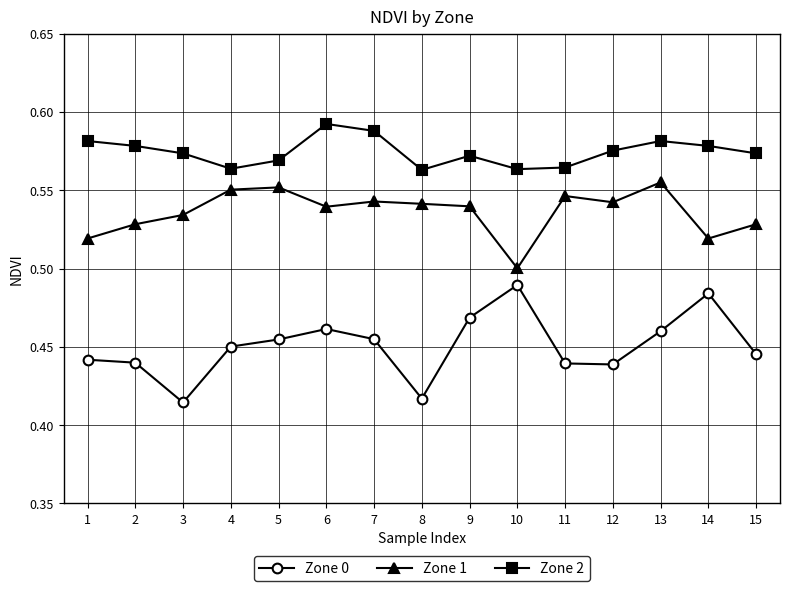

Which series has the widest spread of values?

Zone 0